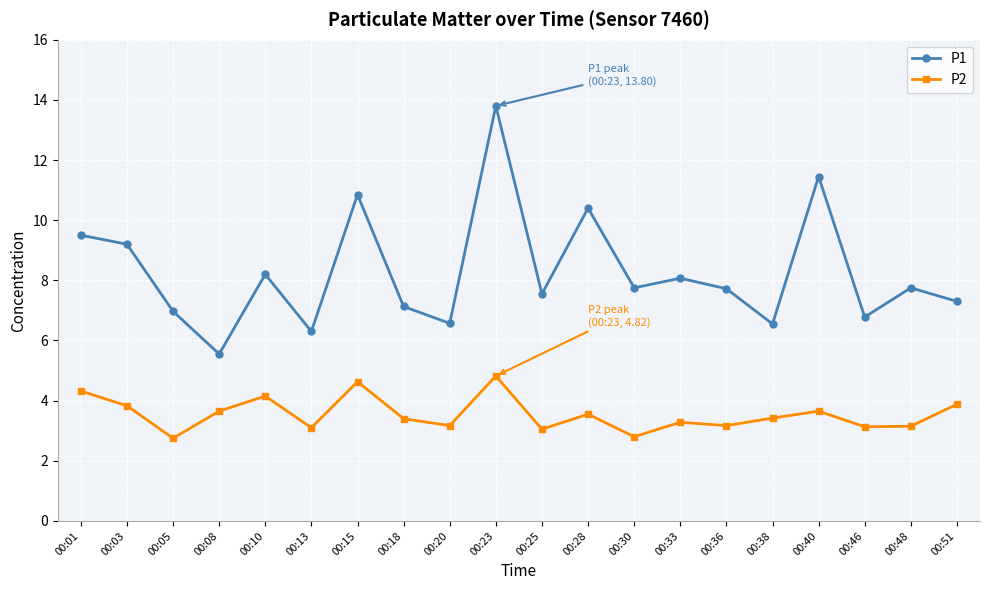

At which category does the chart reach its peak across all series?

00:23